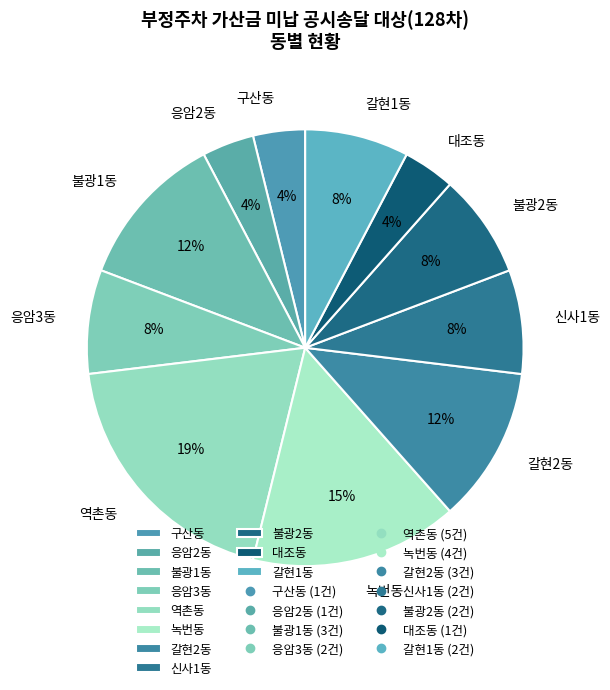

To the nearest percent, what is the difference between the 갈현2동 and 응암3동 slice percentages?

4%